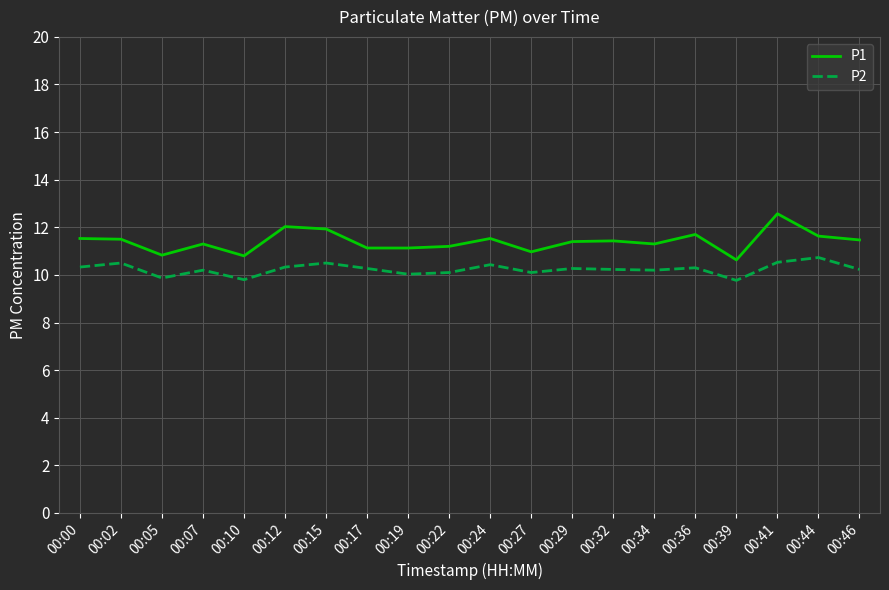

What is the average value of the P2 series?

10.2